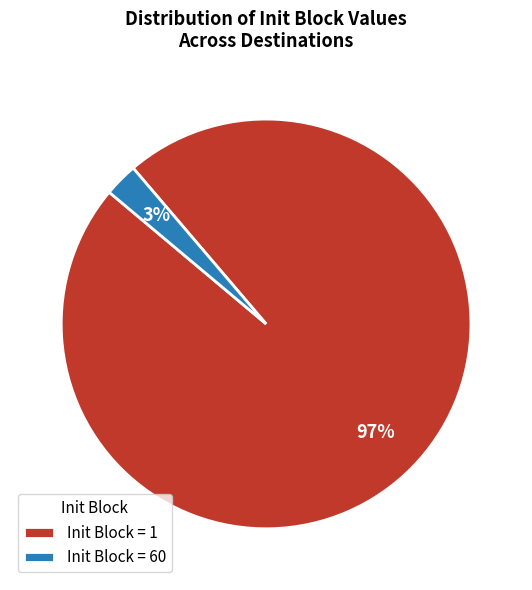

Do Init Block = 1 and Init Block = 60 together represent more than half of the pie?

Yes